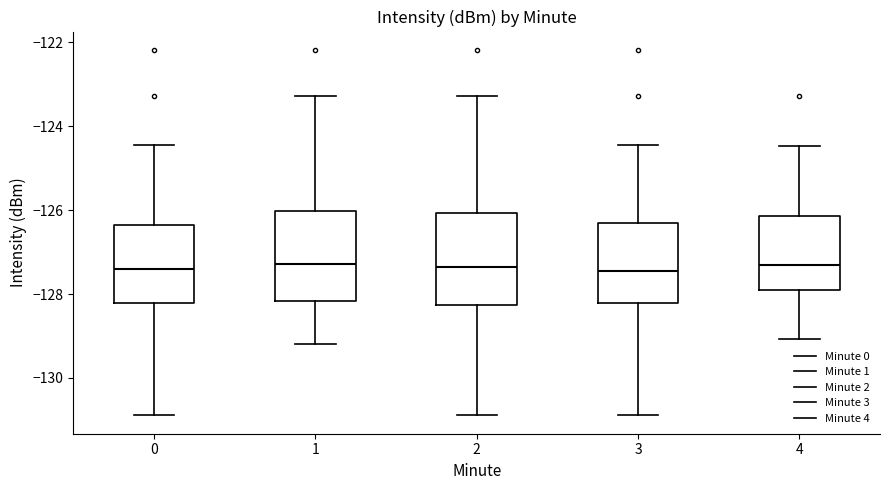

Where is the lower edge of the box at x = 1 on the y-axis? The values are not printed on the chart, so give them approximately, as read against the axis.

-128.2